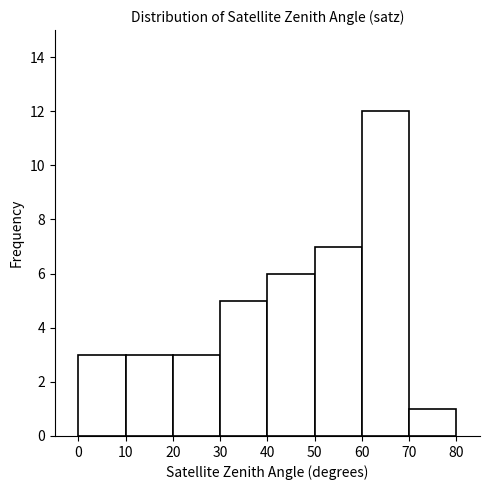

What is the height of the bar covering 60 to 70 on the x-axis? The values are not printed on the chart, so give them approximately, as read against the axis.

12